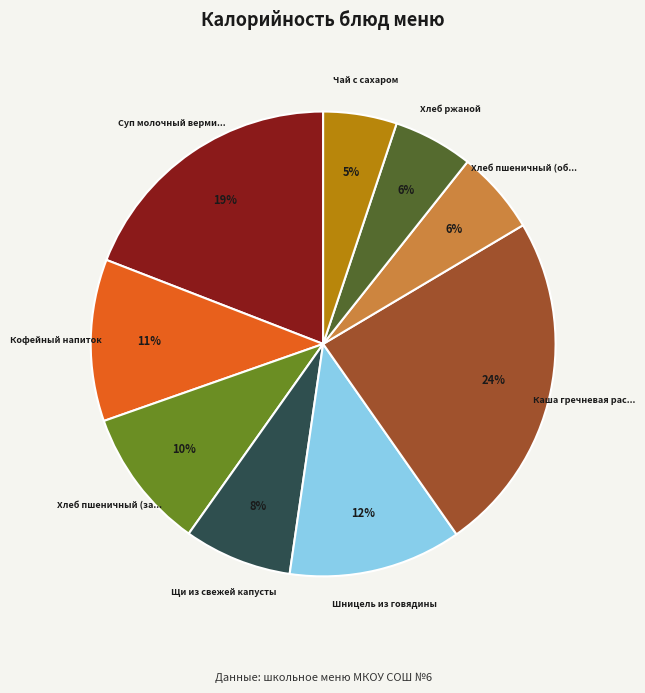

To the nearest percent, what is the difference between the largest and smallest slice percentages?

19%